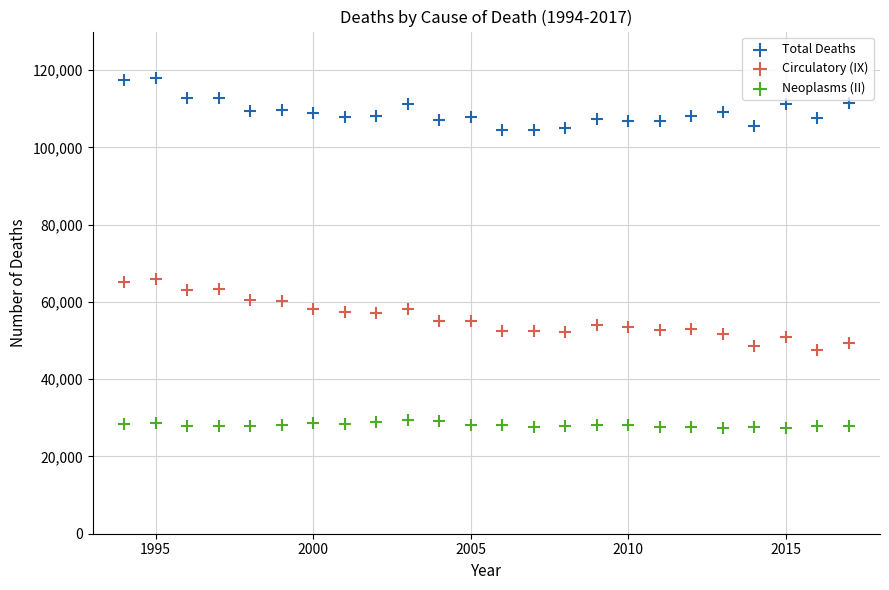

What are all the series names shown in the legend?

Total Deaths, Circulatory (IX), Neoplasms (II)